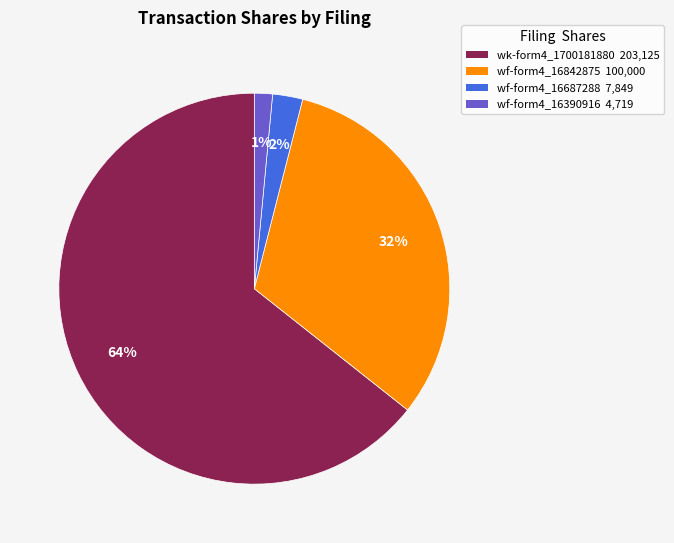

To the nearest percent, what portion does wf-form4_16390916 4,719 represent?

1%